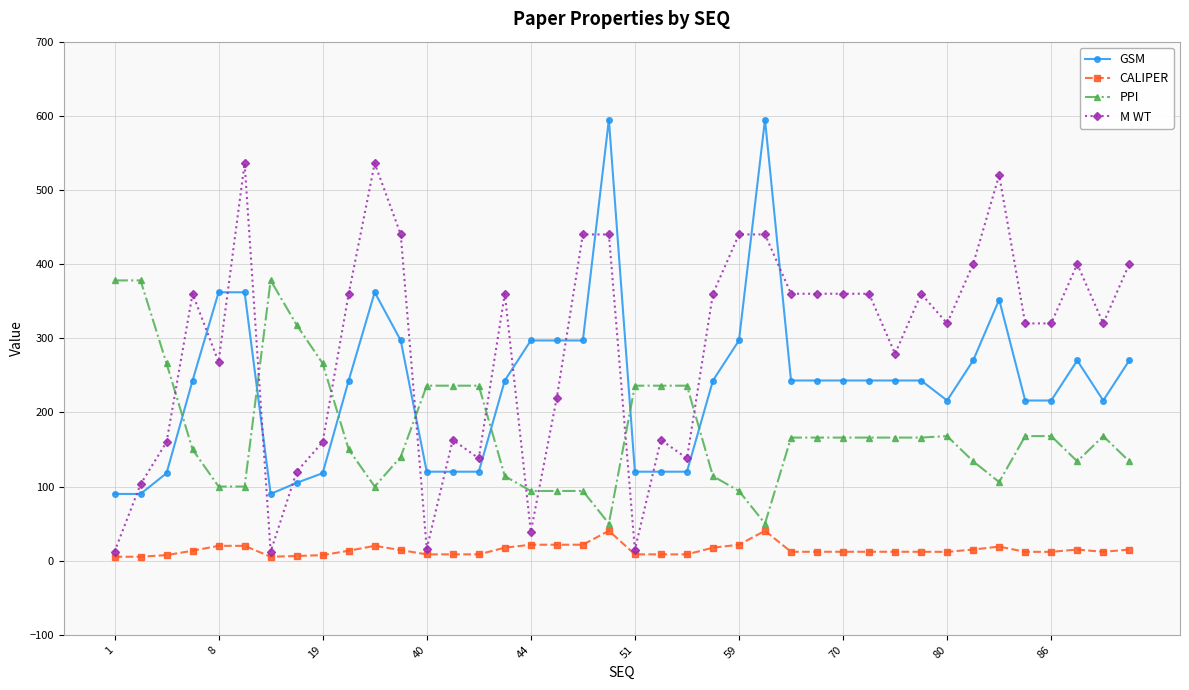

How many data points does each series have?

40